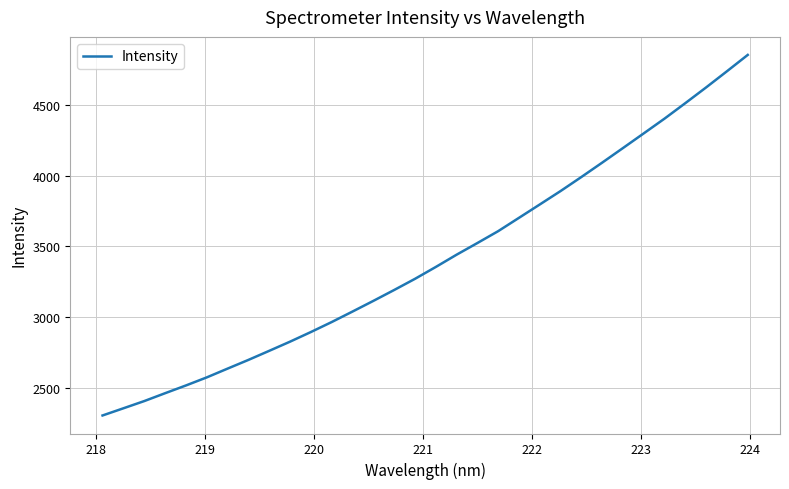

What is the sum of all values?

109034.6